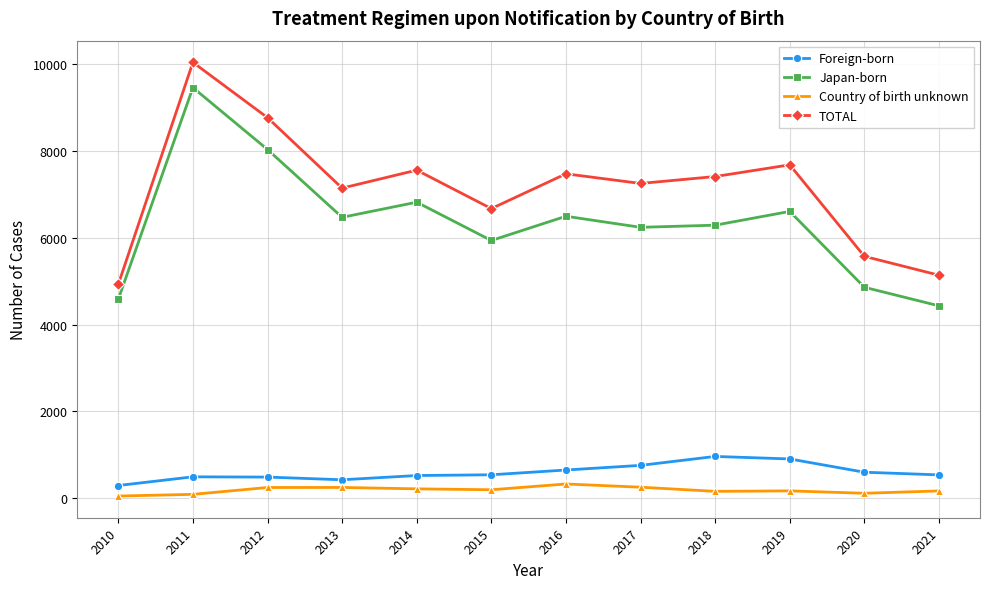

How many data points in Japan-born are less than 6474?

6